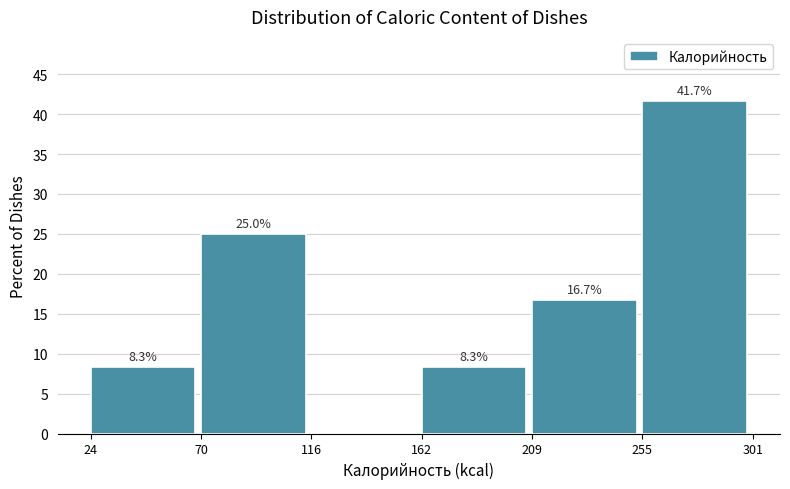

Which range on the x-axis has the tallest bar?

255 to 301